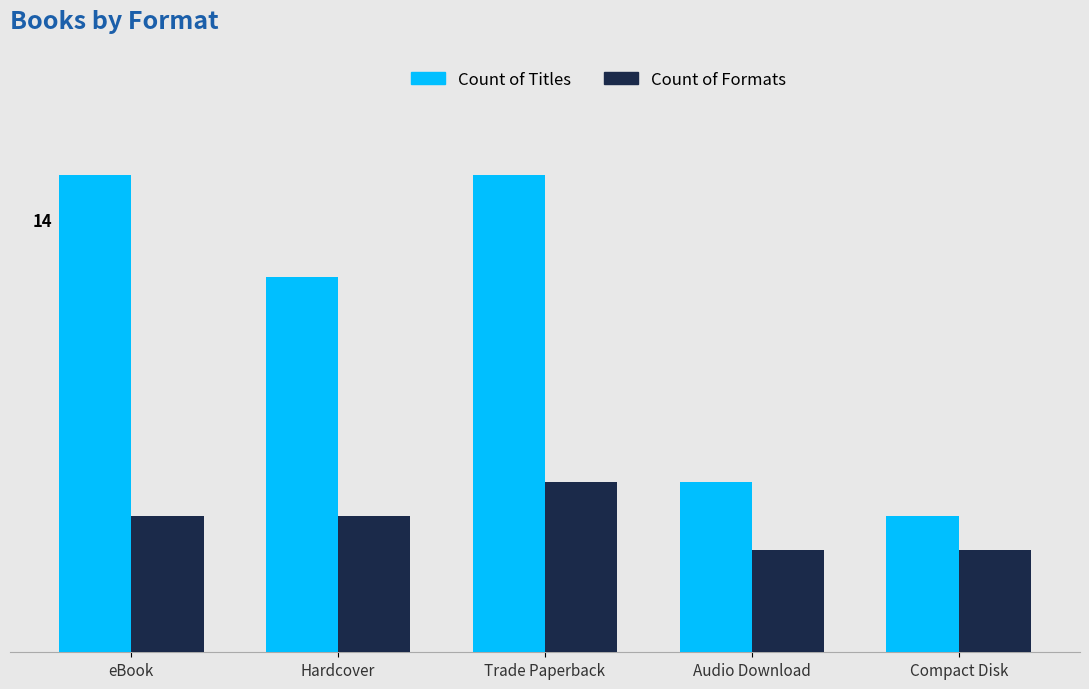

The Count of Titles series shows 14 at eBook. True or false?

True